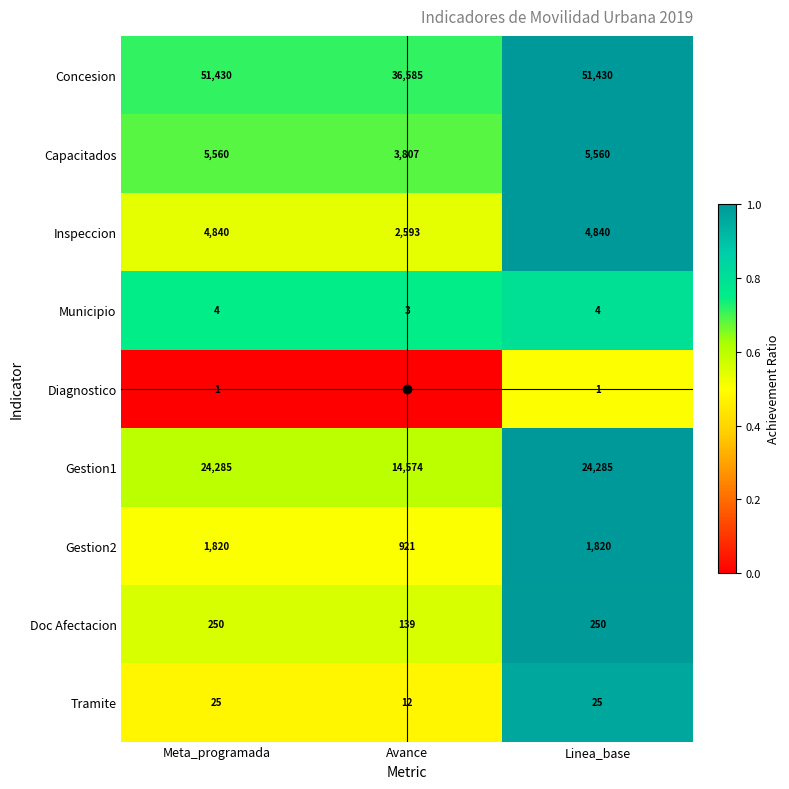

At how many categories does at least one series exceed 0?

3